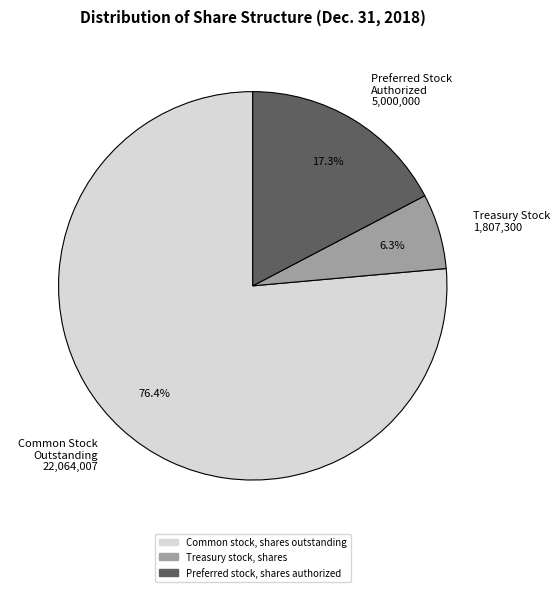

Which category accounts for the majority?

Common Stock Outstanding 22,064,007